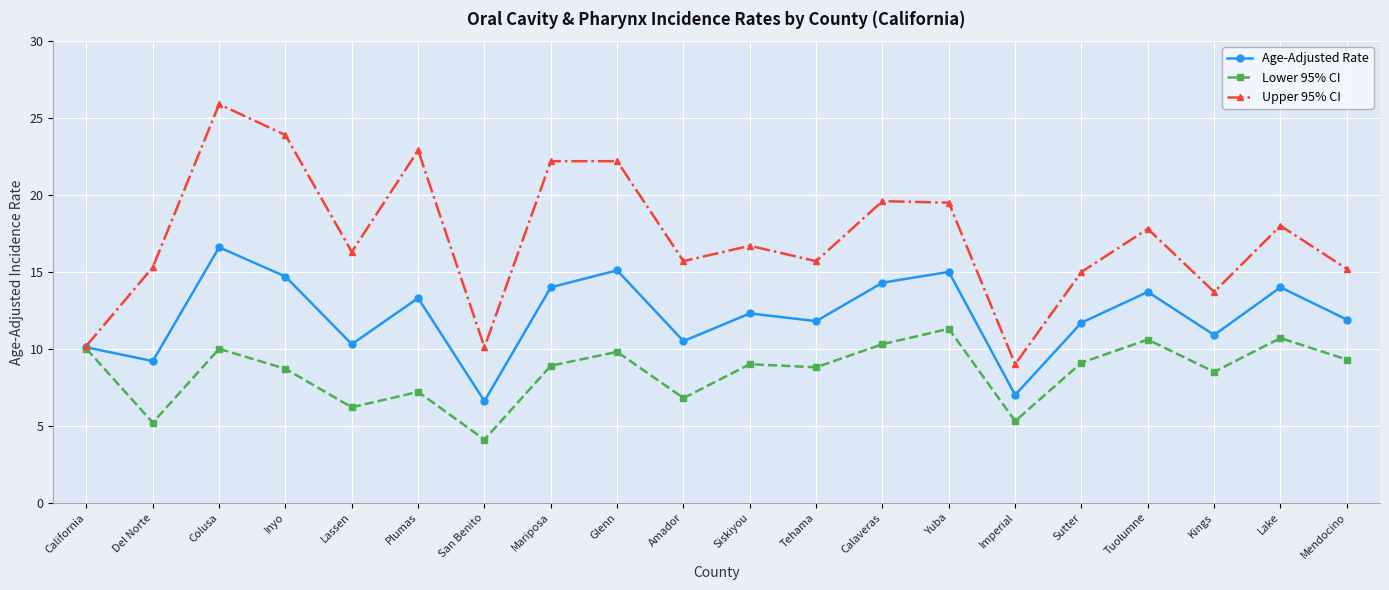

What value does the Age-Adjusted Rate series have at Inyo?

14.7